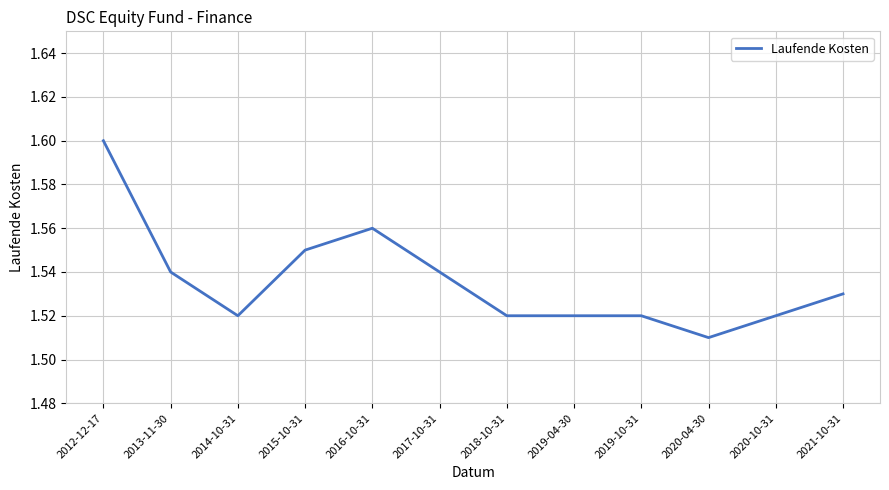

Which label corresponds to the smallest value in the chart?

2020-04-30